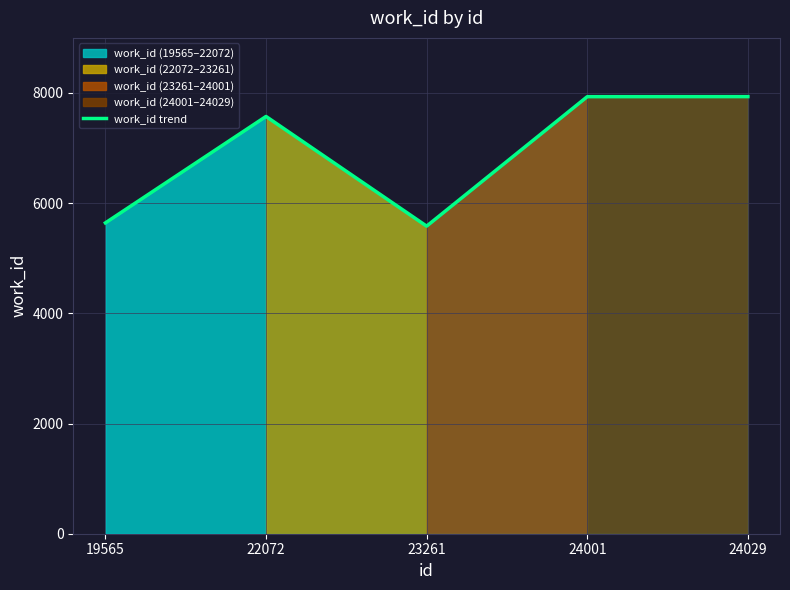

The value at 24029 is 7934. True or false?

True